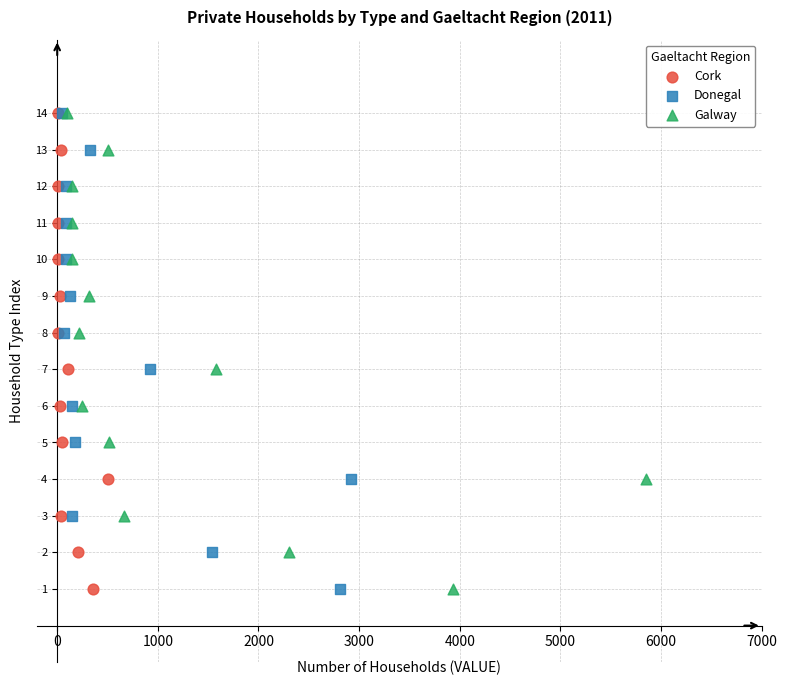

What are all the series names shown in the legend?

Cork, Donegal, Galway